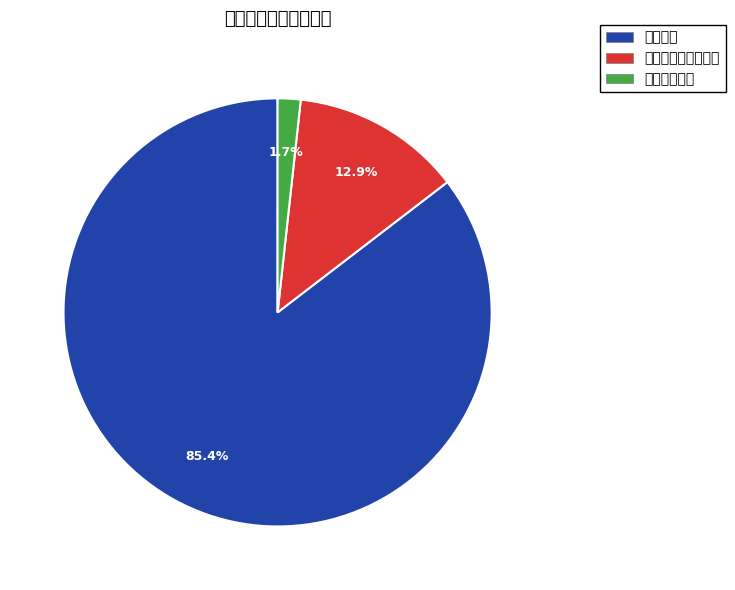

What percentage is the 教育支出 slice, to the nearest percent?

85%